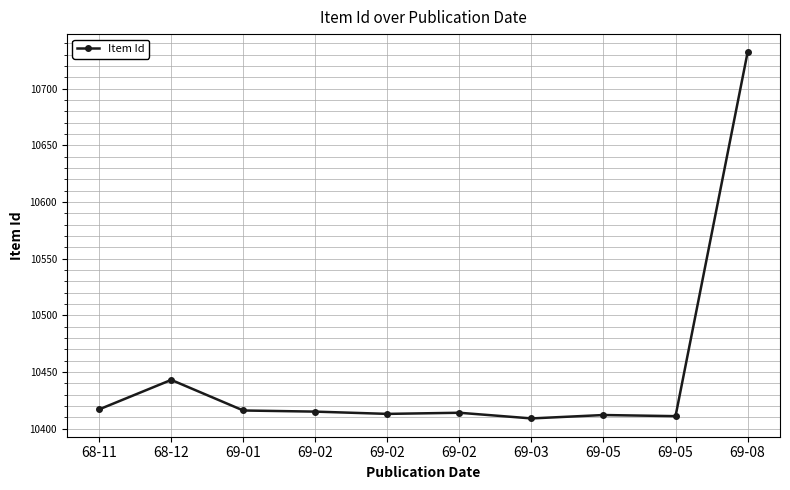

Where is the first local maximum?

68-12